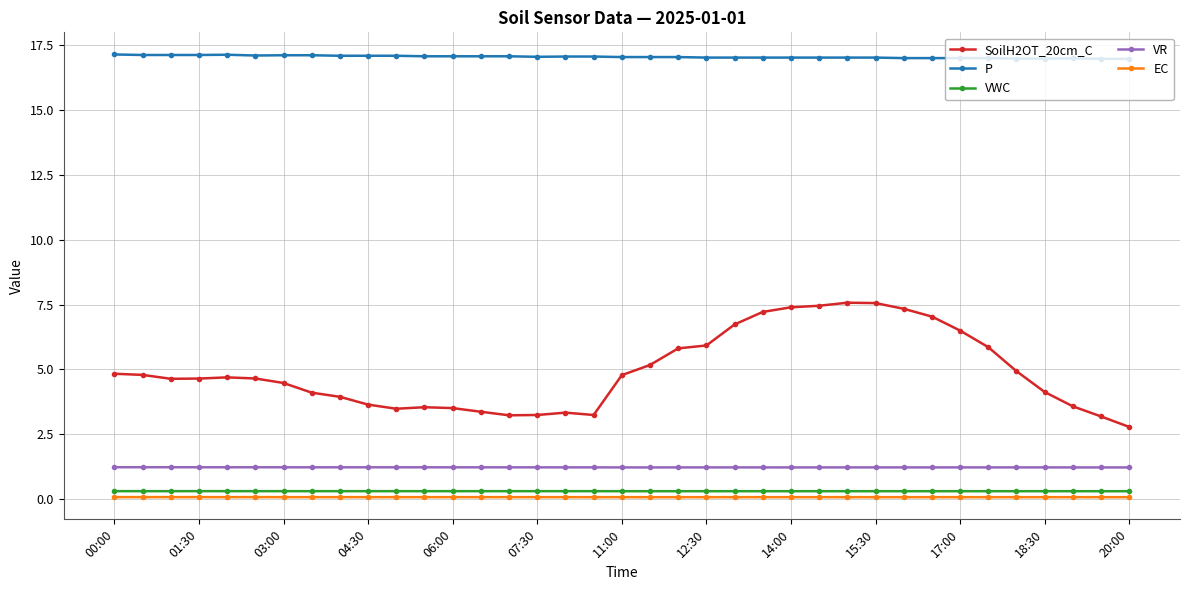

Which series has the widest spread of values?

SoilH2OT_20cm_C